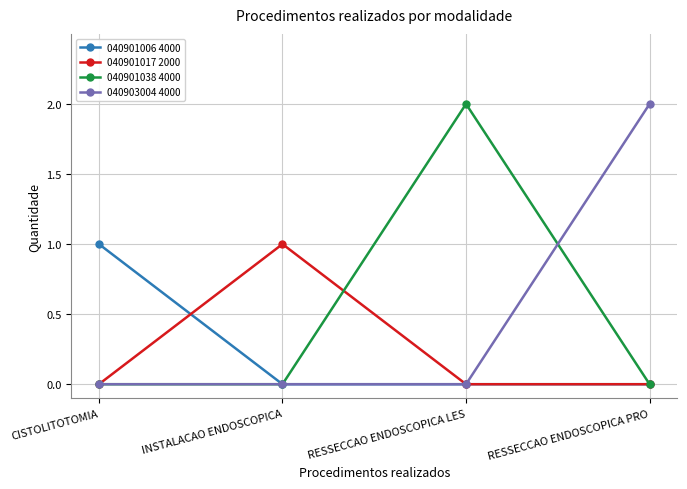

True or false: 040901038 4000 has a value of 1 at RESSECCAO ENDOSCOPICA LES.

False